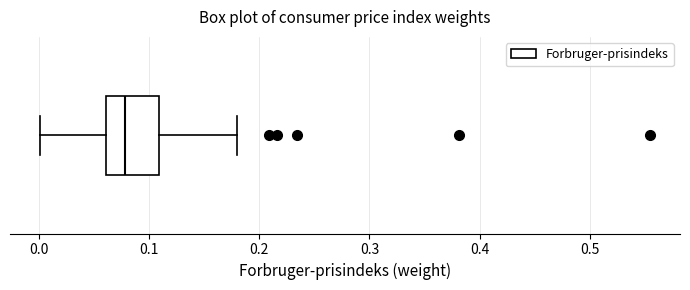

Where is the right edge of the box on the x-axis? The values are not printed on the chart, so give them approximately, as read against the axis.

0.11